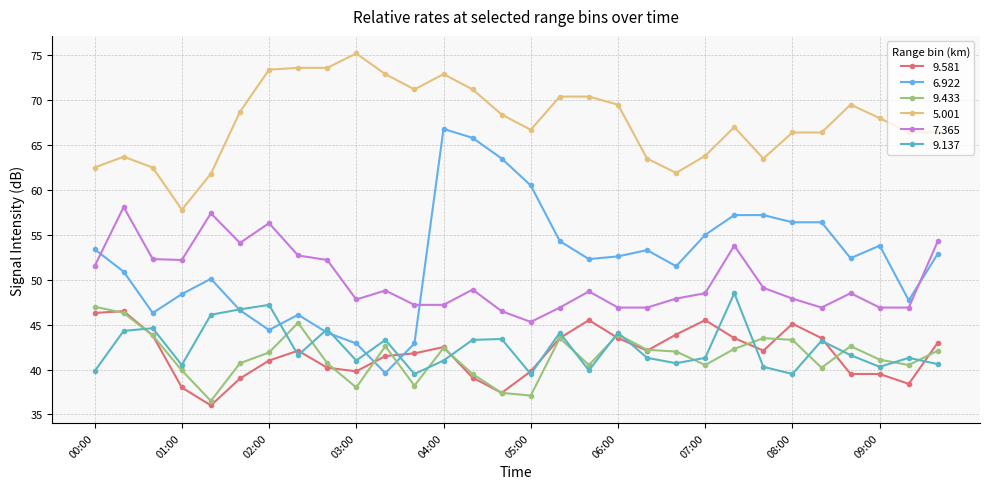

Which series has the widest spread of values?

6.922